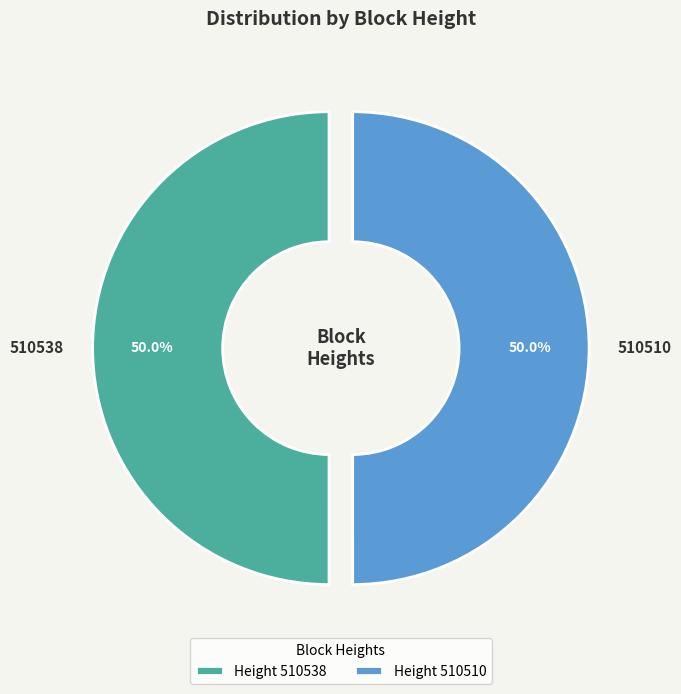

Combined, do 510538 and 510510 account for over 50%?

Yes